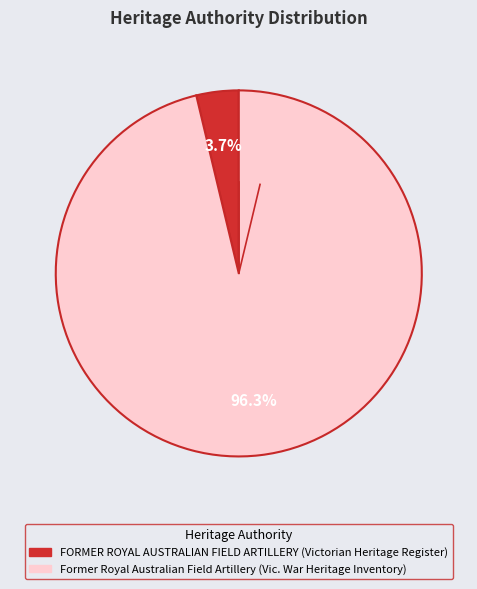

To the nearest percent, what is the difference between the Former Royal Australian Field Artillery (Vic. War Heritage Inventory) and FORMER ROYAL AUSTRALIAN FIELD ARTILLERY (Victorian Heritage Register) slice percentages?

93%